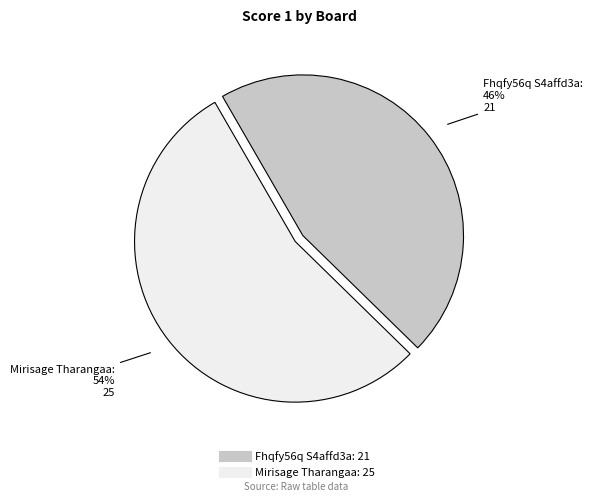

Is there any slice that represents more than half of the pie?

Yes